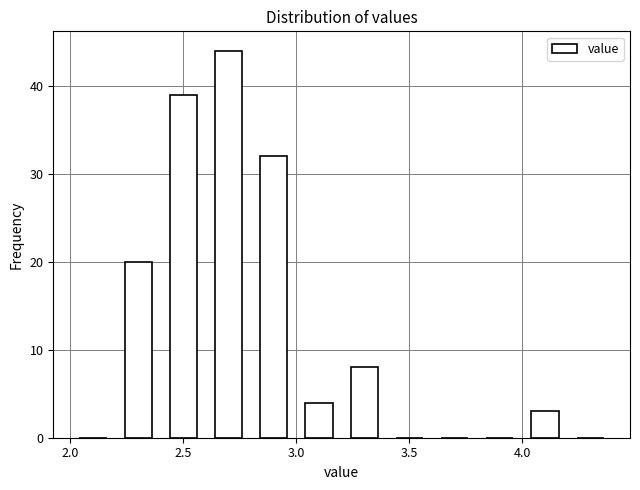

Reading left to right, transcribe this chart: for each bar, give the range it covers on the x-axis and its height. The values are not printed on the chart, so give them approximately, as read against the axis.

2.0 to 2.2: 0
2.2 to 2.4: 20
2.4 to 2.6: 39
2.6 to 2.8: 44
2.8 to 3.0: 32
3.0 to 3.2: 4
3.2 to 3.4: 8
3.4 to 3.6: 0
3.6 to 3.8: 0
3.8 to 4.0: 0
4.0 to 4.2: 3
4.2 to 4.4: 0